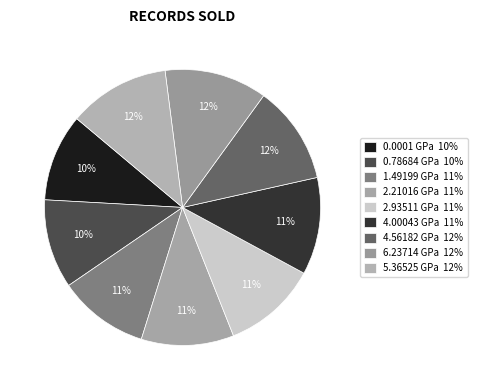

Is it true that 2.93511 GPa is 11% of the pie?

True